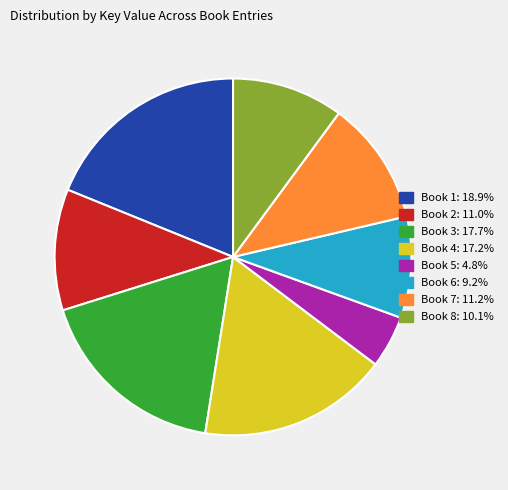

Approximately how many times larger is the value at Book 8: 10.1% compared to Book 7: 11.2%?

0.9